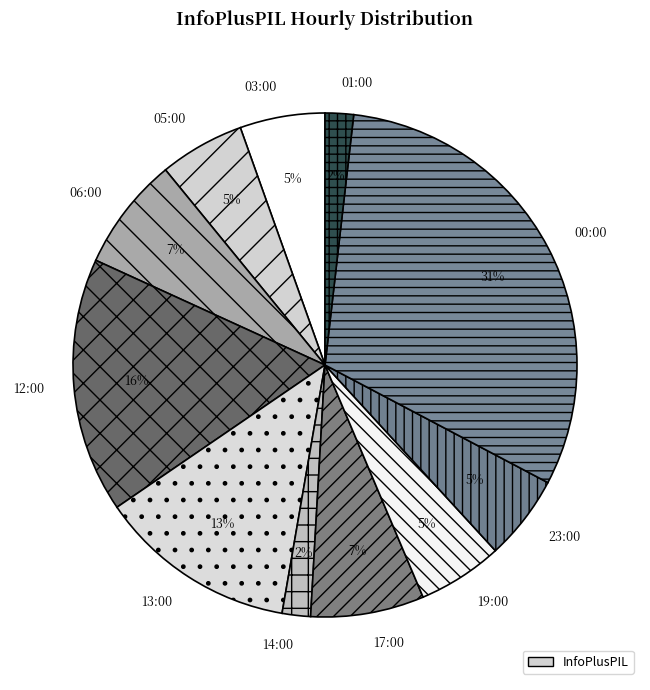

What percentage is the 19:00 slice, to the nearest percent?

5%